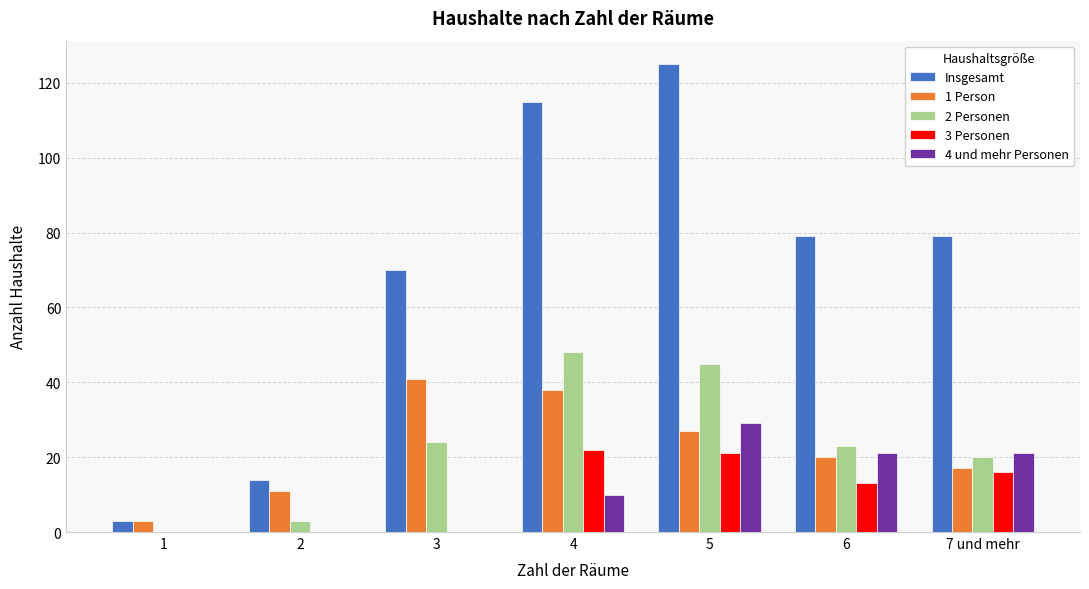

What is the sum of all Insgesamt values?

485